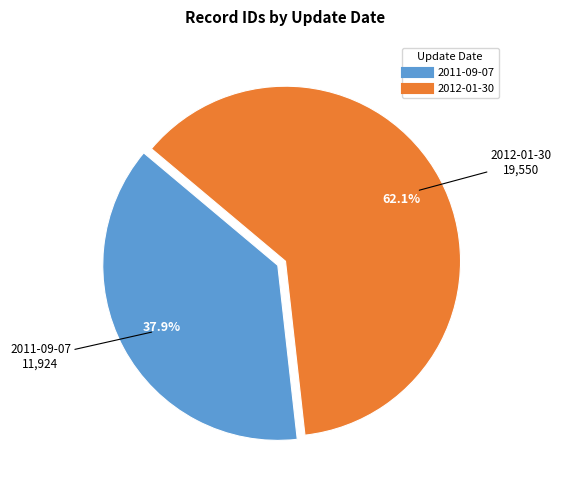

To the nearest percent, what is the difference between the 2012-01-30 and 2011-09-07 slice percentages?

24%